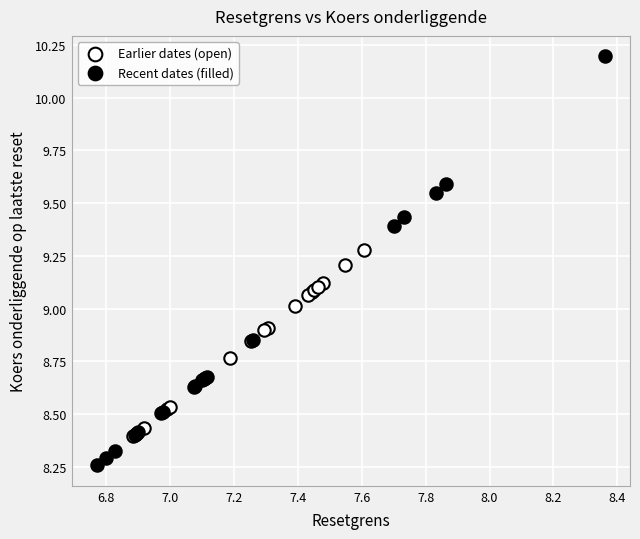

Which series reaches the minimum Y coordinate?

Recent dates (filled)